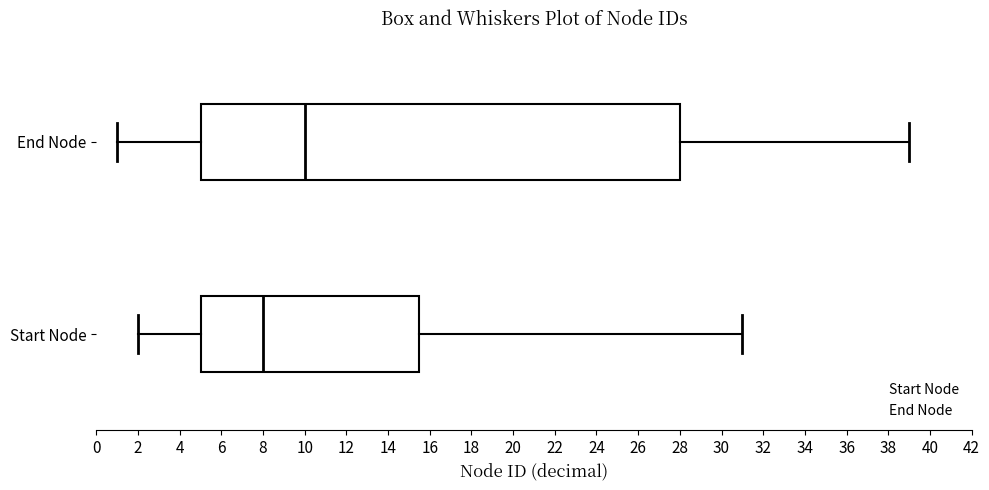

Reading bottom to top, transcribe this box plot: for each box, give where its median line is, the range the box spans, and where its two whiskers end, as read against the x-axis. The values are not printed on the chart, so give them approximately, as read against the axis.

Start Node: median 8.0, box 5.0 to 15.6, whiskers 2.0 to 31.0
End Node: median 10.0, box 5.0 to 28.0, whiskers 1.0 to 39.0